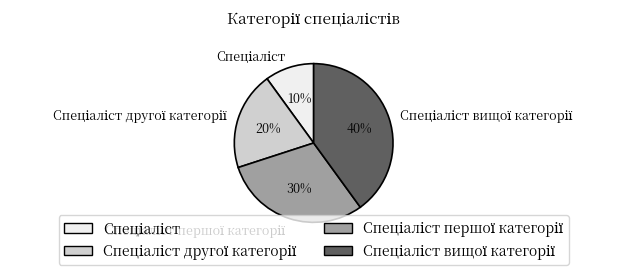

To the nearest percent, what is the average slice percentage?

25%